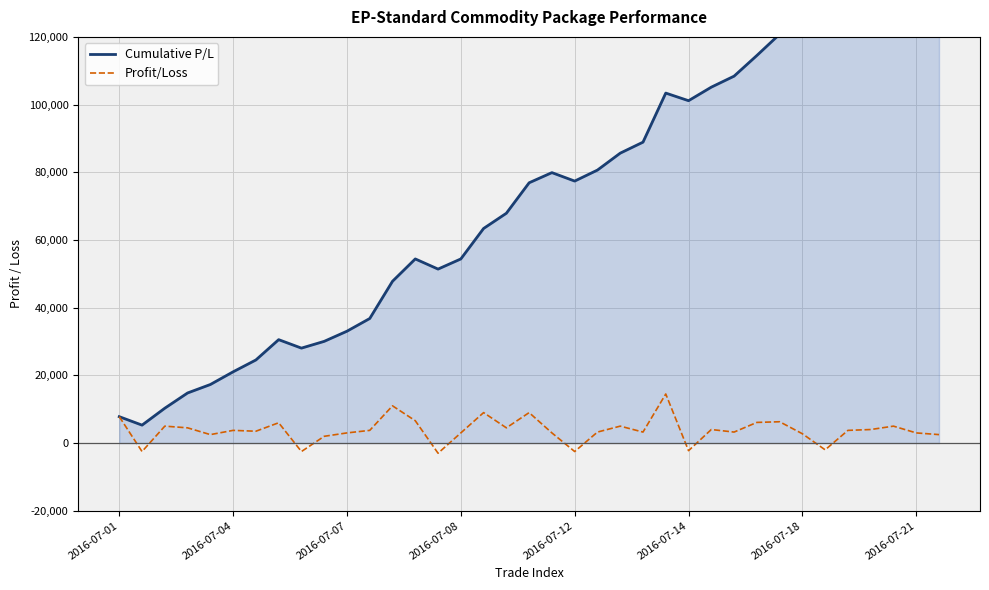

True or false: Profit/Loss and Cumulative P/L cross at least once.

False